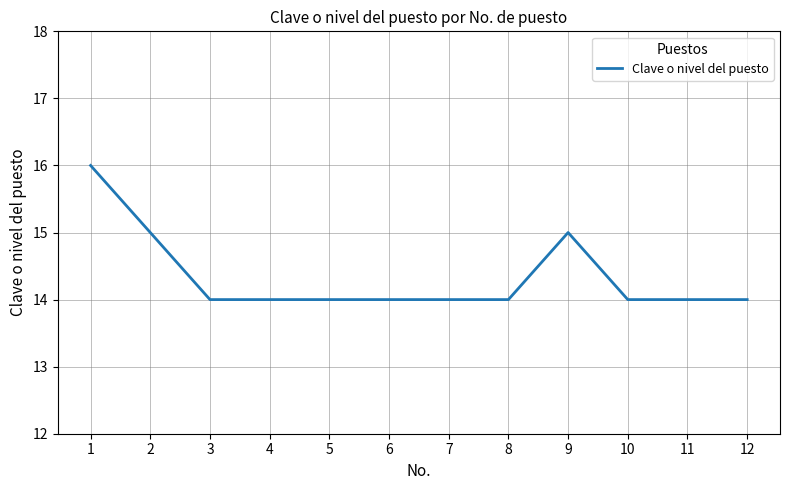

Is it true that the value at 9 is 15?

True